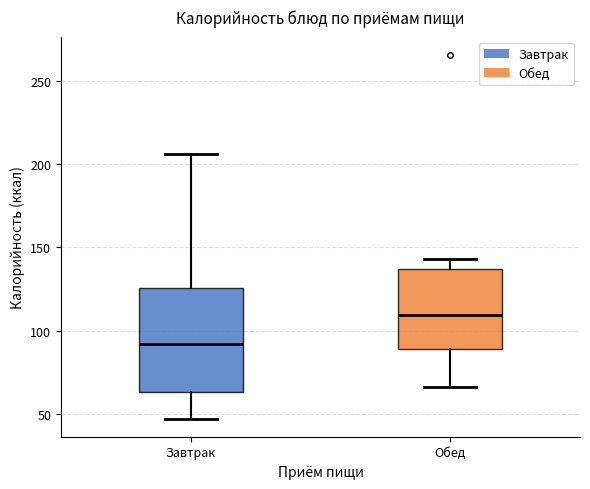

Where does the upper whisker of the box for Завтрак end on the y-axis? The values are not printed on the chart, so give them approximately, as read against the axis.

205